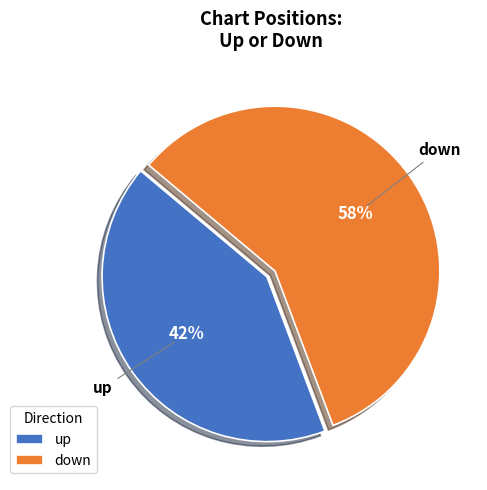

Is it true that down is 58% of the pie?

True